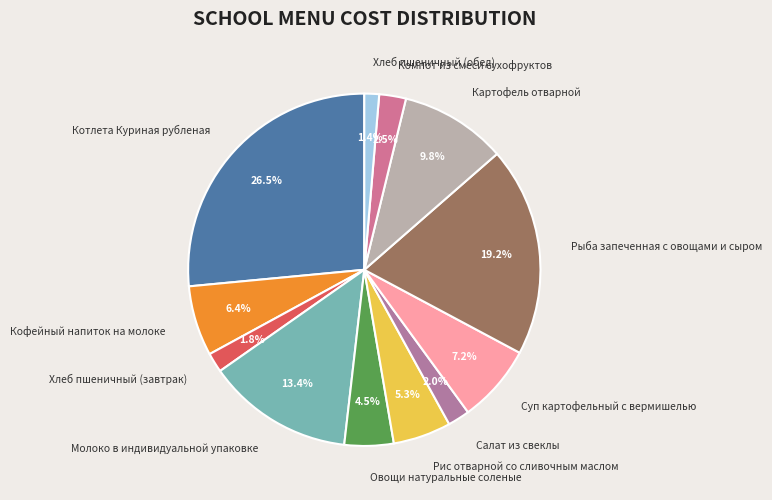

Between Хлеб пшеничный (завтрак) and Молоко в индивидуальной упаковке, which is larger?

Молоко в индивидуальной упаковке